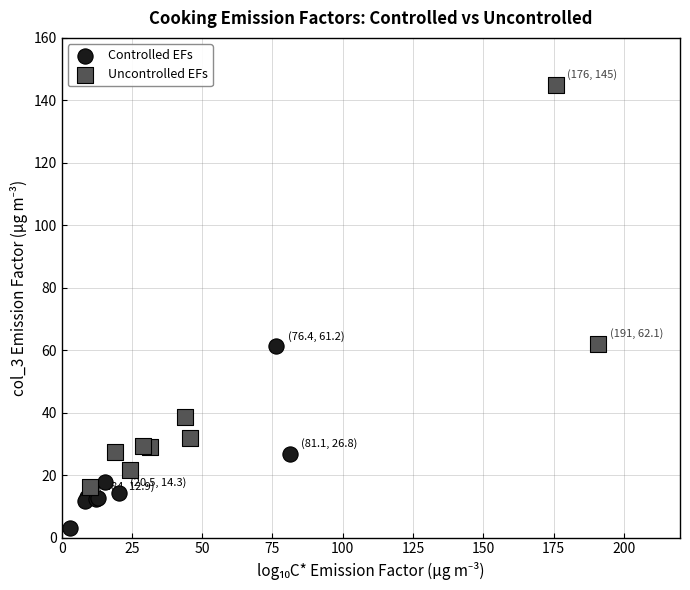

Which series contains the lowest Y value?

Controlled EFs